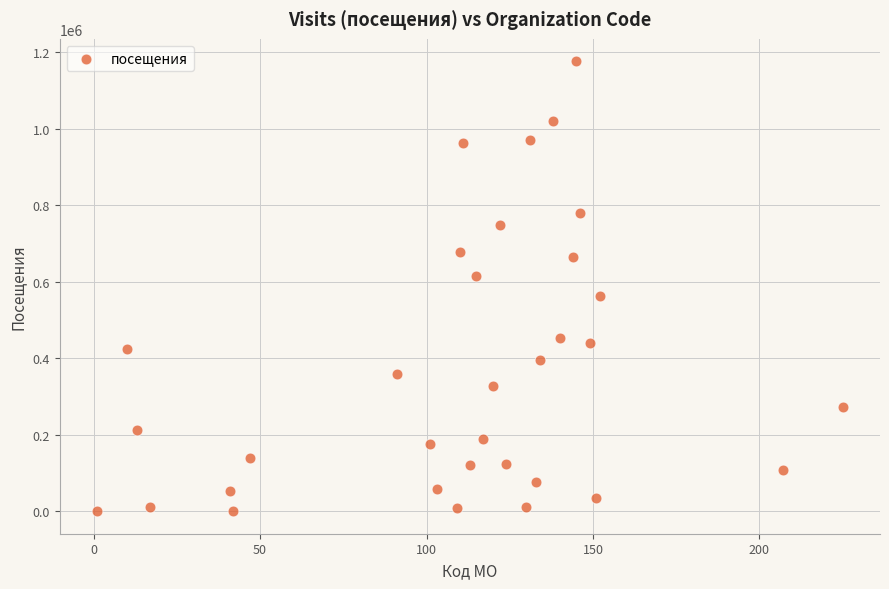

What is the range of Y values (max minus min)?

1175971